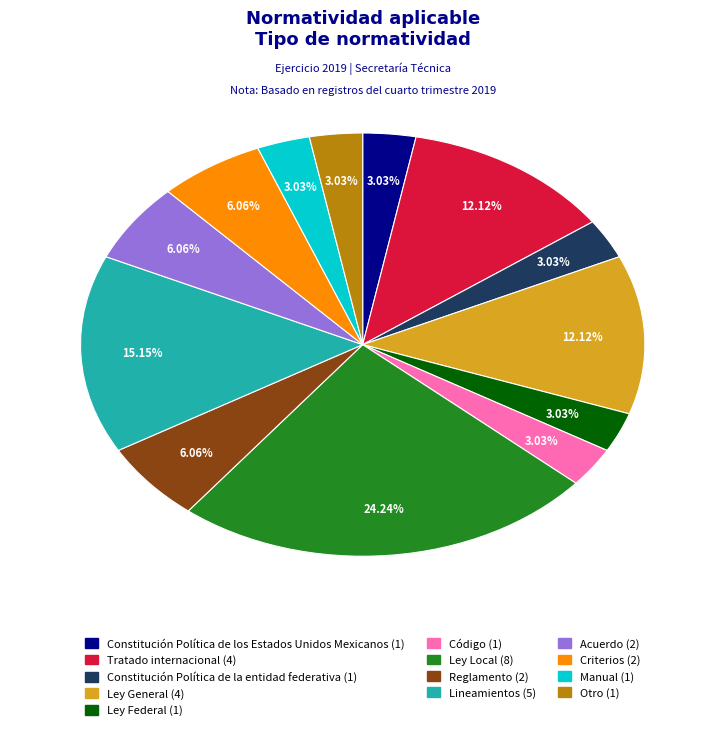

Is the sum of Constitución Política de los Estados Unidos Mexicanos and Acuerdo greater than half?

No